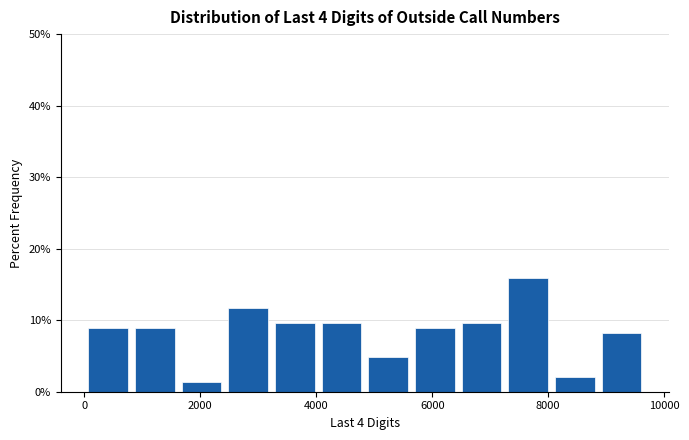

Which range on the x-axis has the tallest bar?

7200 to 8000